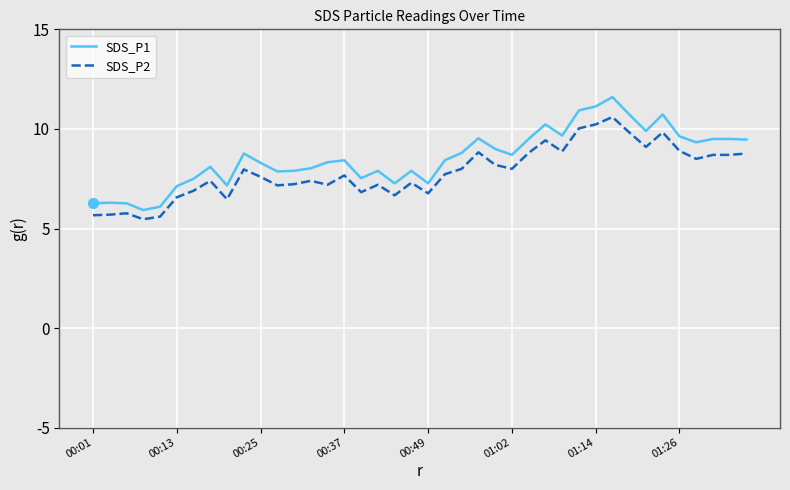

What is the lowest value of the SDS_P2 series?

5.5